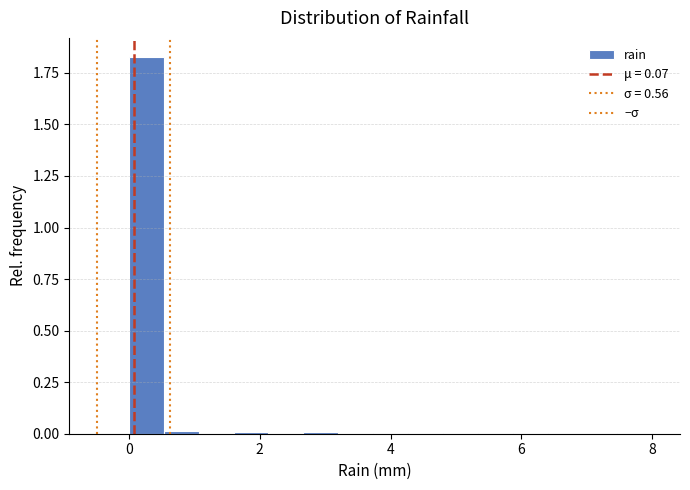

Read against the x-axis, roughly where is the centre of the tallest bar?

0.2